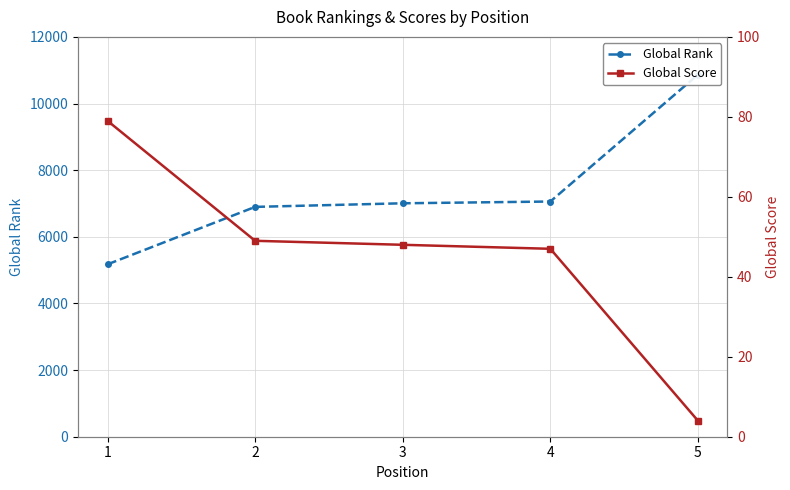

Between 3 and 5, which series saw the biggest shift?

Global Rank